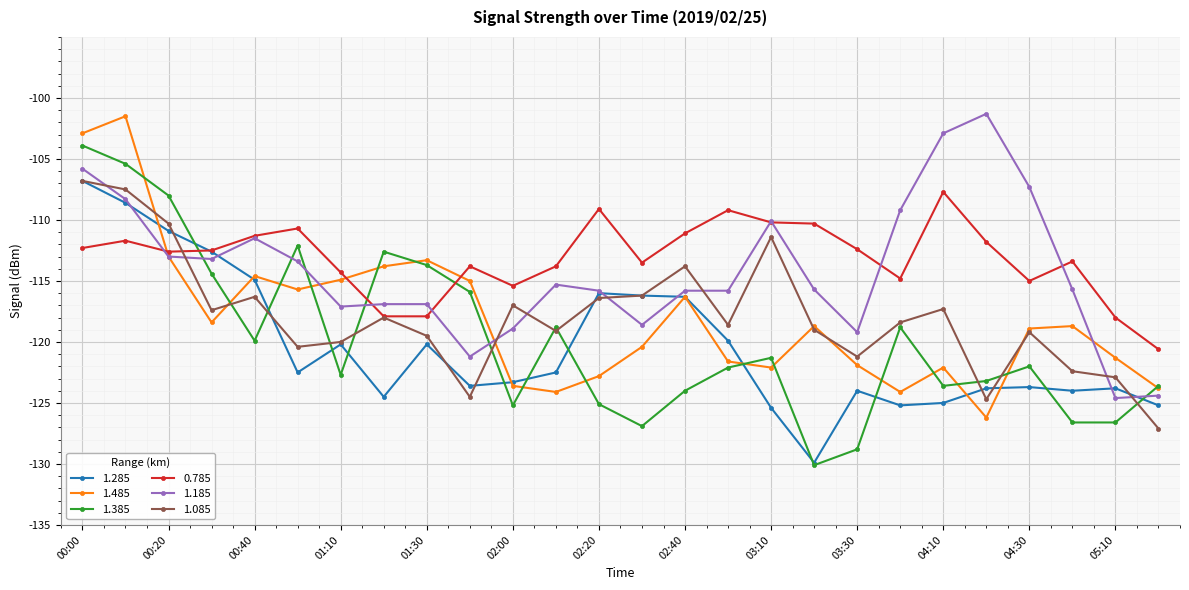

What are all the series names shown in the legend?

1.285, 1.485, 1.385, 0.785, 1.185, 1.085